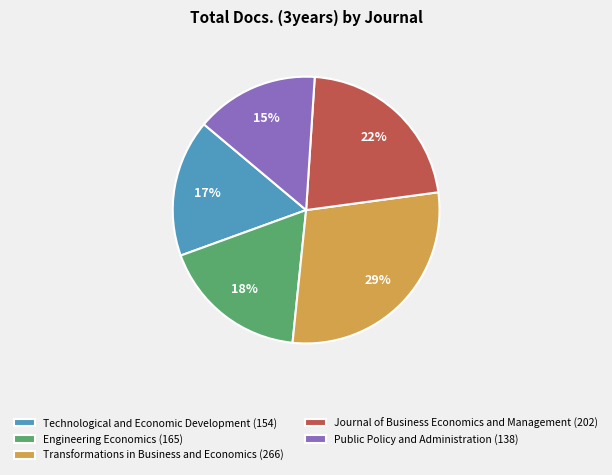

To the nearest percent, what portion does Transformations in Business and Economics (266) represent?

29%